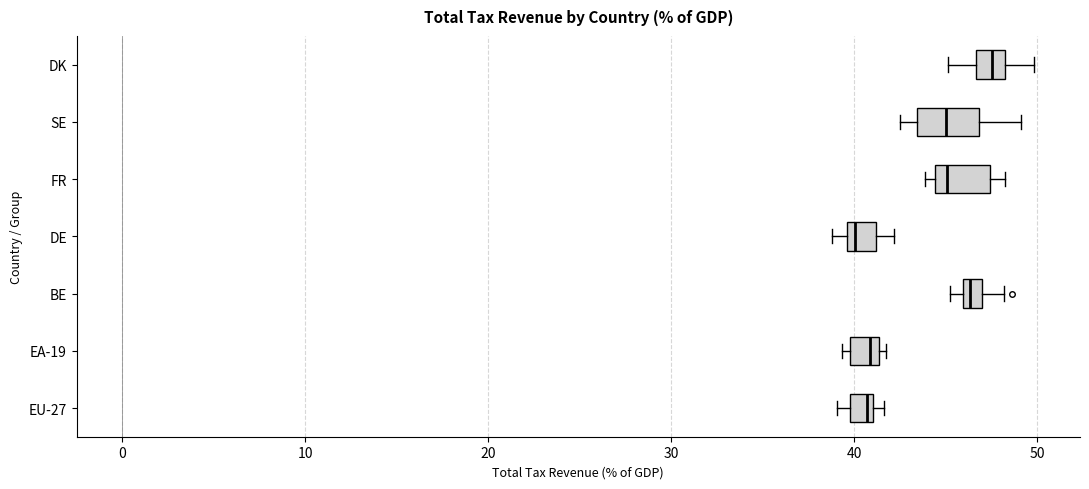

Which box's median line is the furthest to the right?

DK